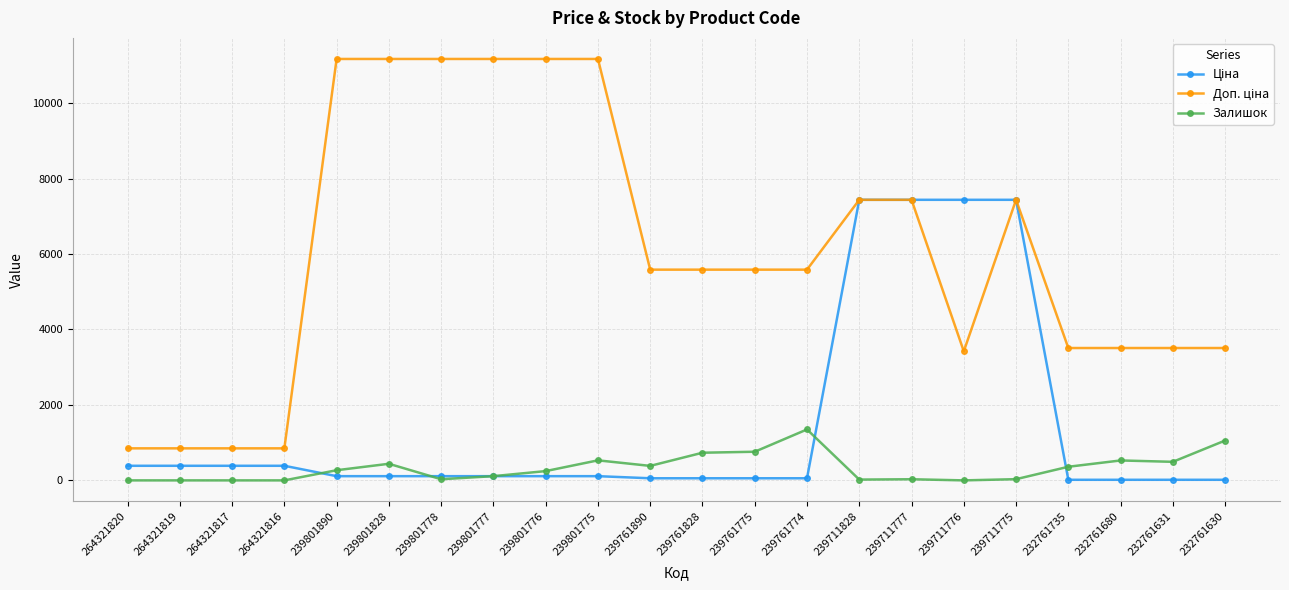

What is the average value of the Залишок series?

335.2